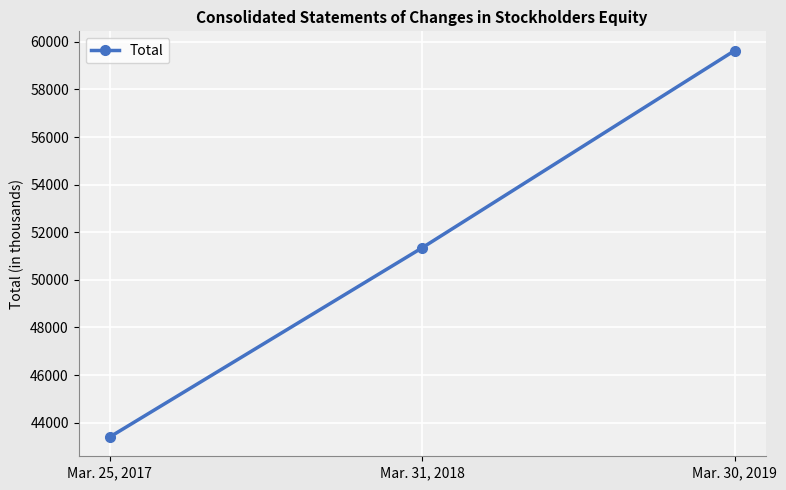

What is the minimum value shown in the chart?

43401